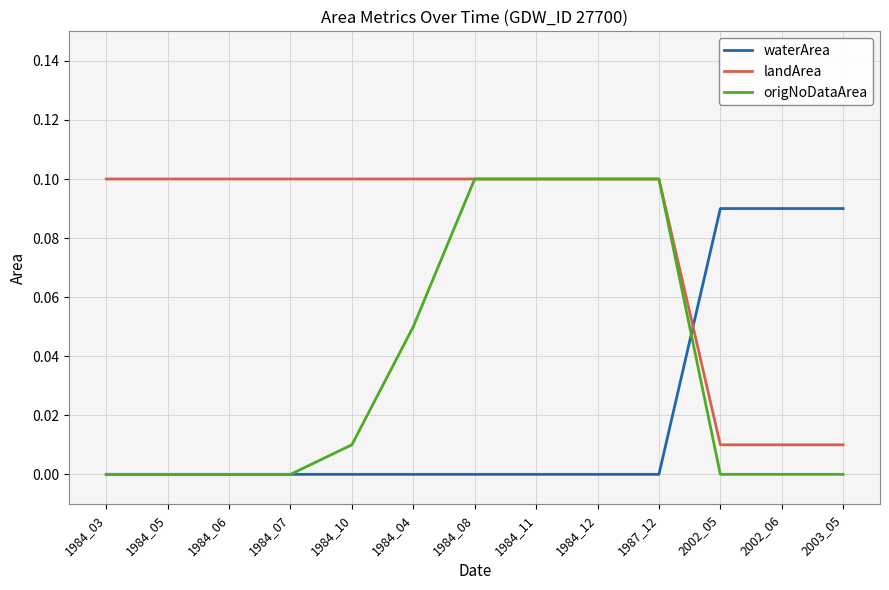

Rank the series by their average value, from lowest to highest.

waterArea, origNoDataArea, landArea